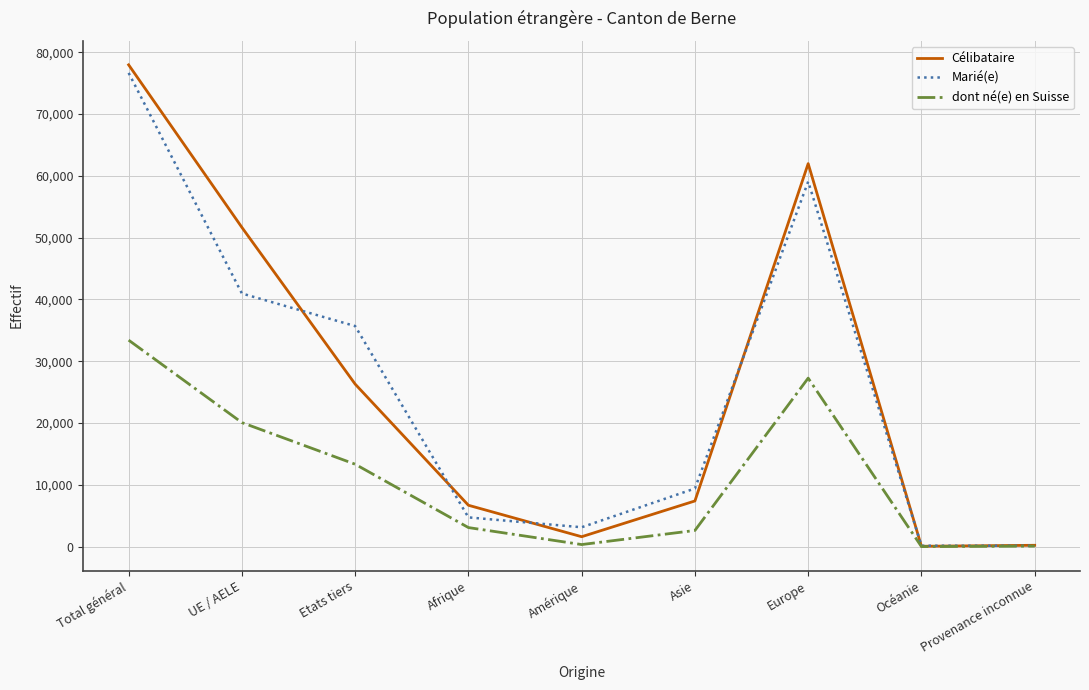

What is the greatest value displayed?

77961